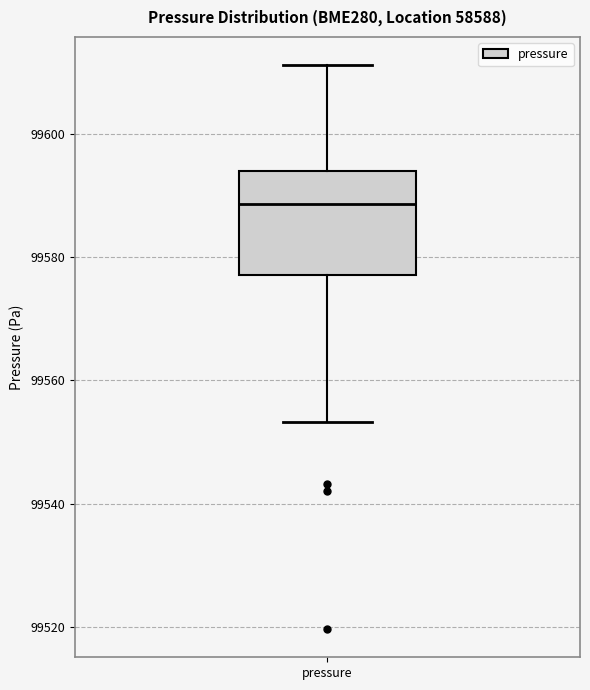

Where is the upper edge of the box for pressure on the y-axis? The values are not printed on the chart, so give them approximately, as read against the axis.

99594